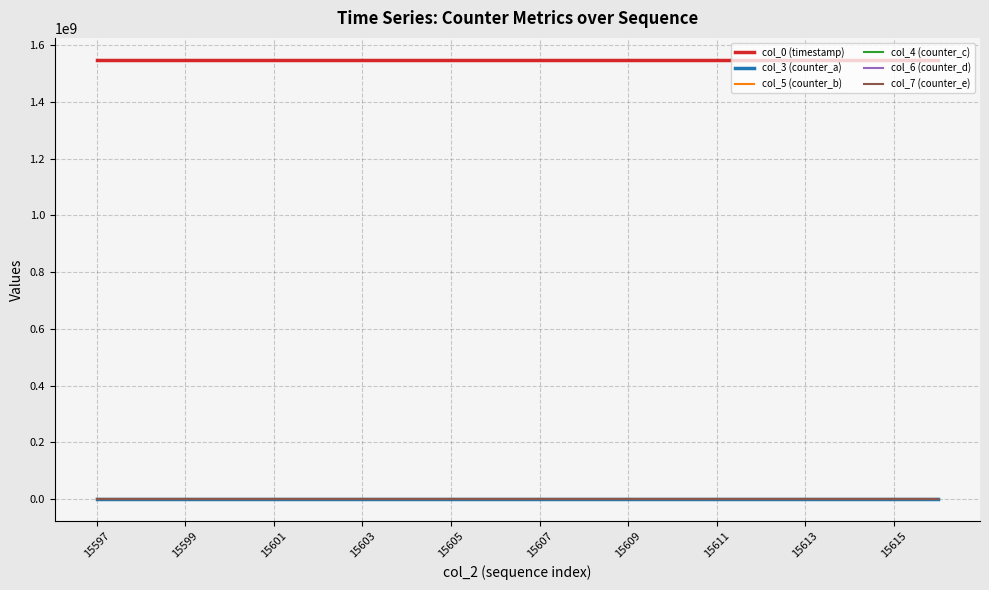

True or false: col_3 (counter_a) and col_0 (timestamp) cross at least once.

False